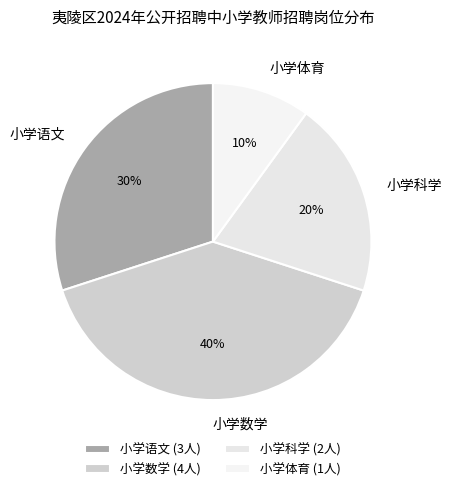

The 小学数学 slice represents 32% of the pie. True or false?

False